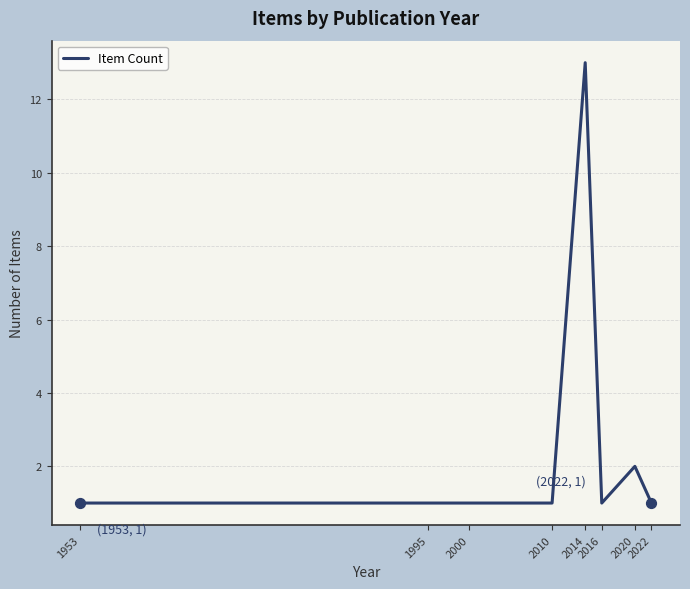

What is the ratio of the value at 2016 to the value at 2020?

0.5